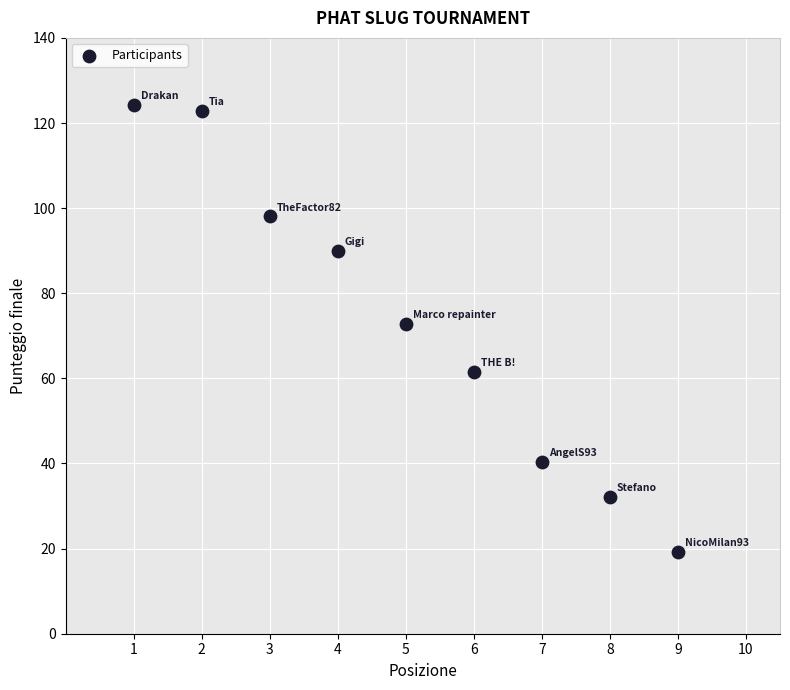

What Y value in the scatter plot is closest to 71?

72.8